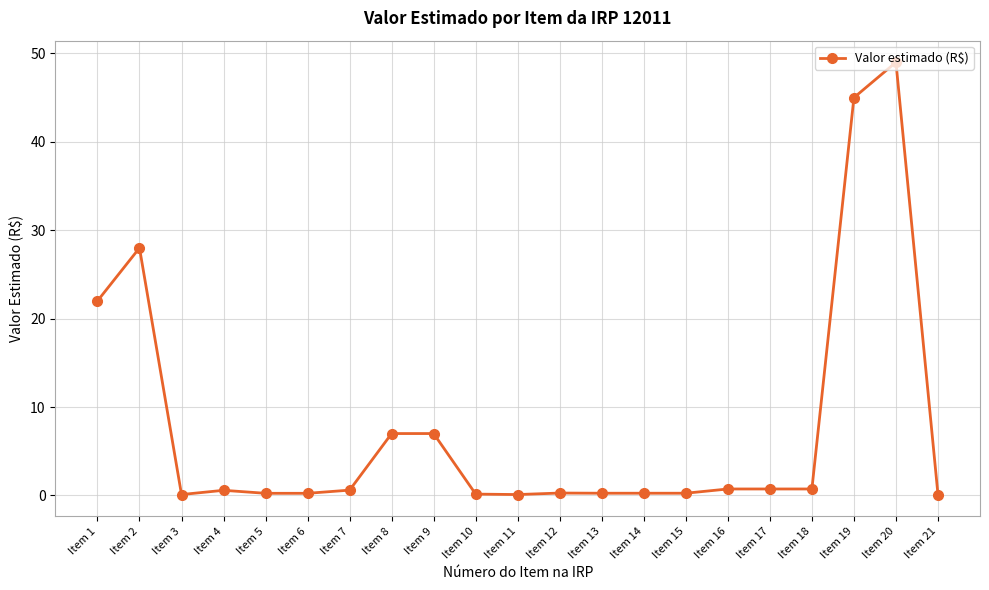

At which category does the data reach its first local peak?

Item 2